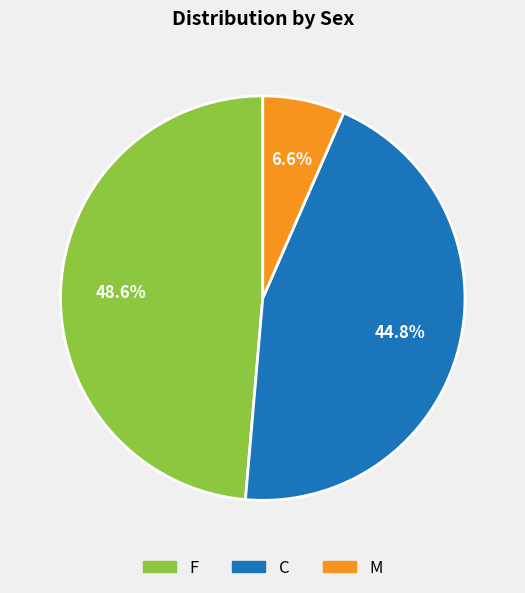

Approximately how many times larger is the value at C compared to F?

0.9